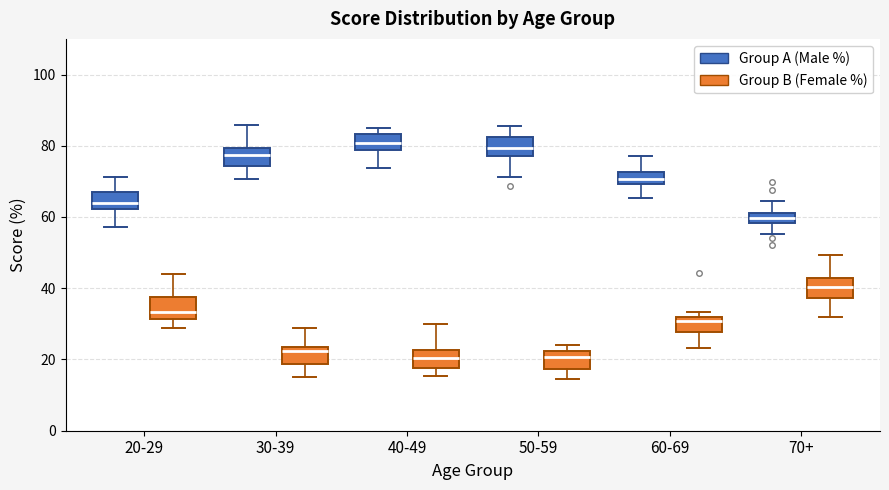

Where is the upper edge of the box for 50-59 (Group A (Male %)) on the y-axis? The values are not printed on the chart, so give them approximately, as read against the axis.

82